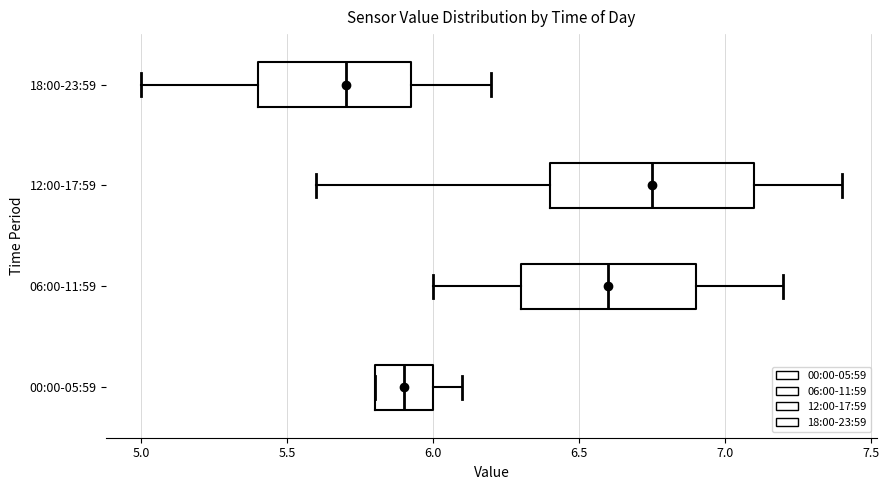

Which box's median line is the furthest to the left?

18:00-23:59